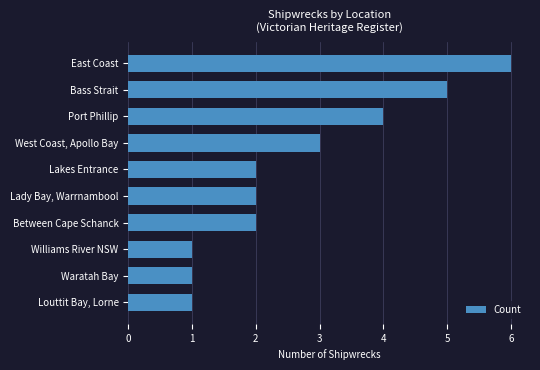

What is the greatest value displayed?

6